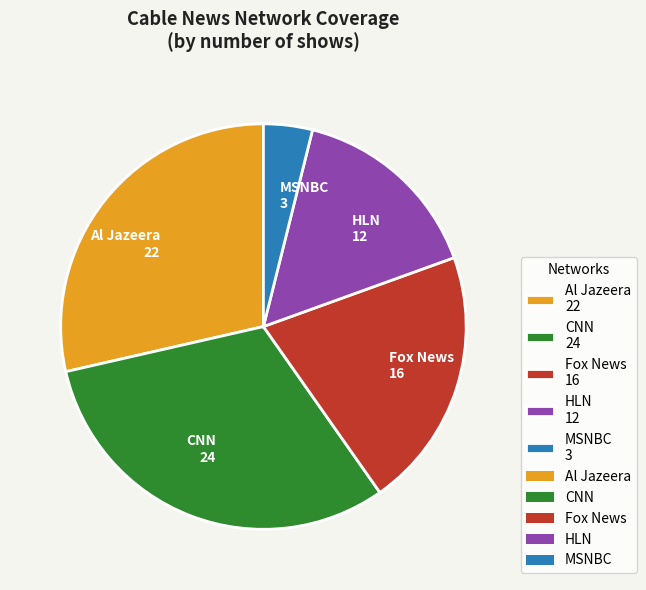

Rank the categories by value from highest to lowest.

CNN, Al Jazeera, Fox News, HLN, MSNBC